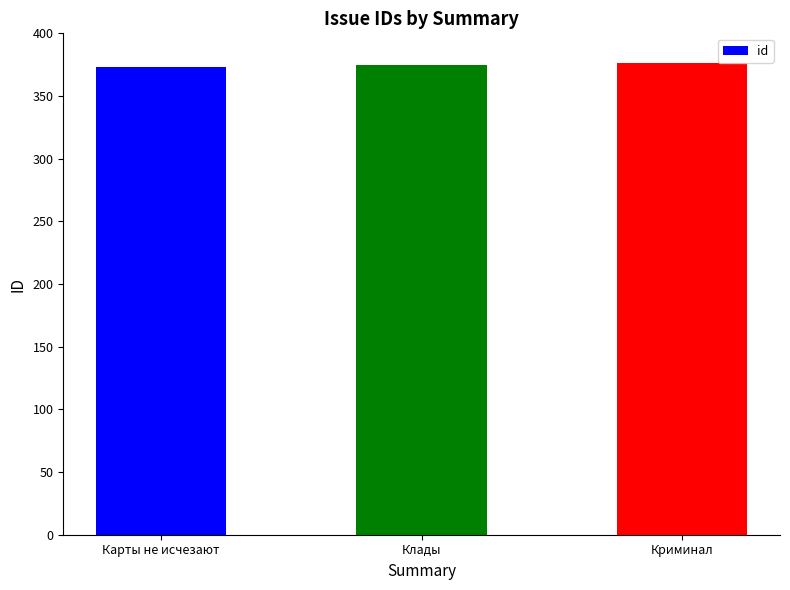

What is the average value?

375